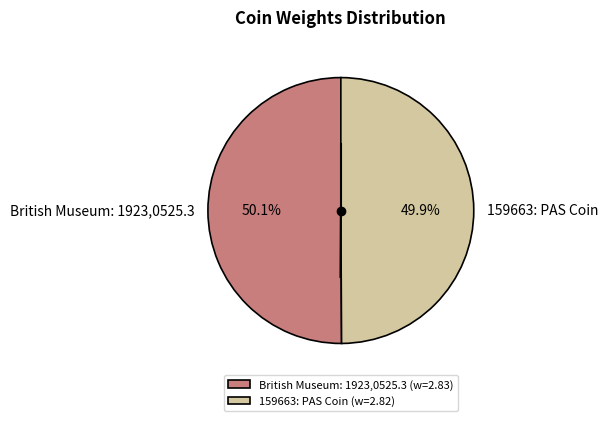

To the nearest percent, what is the combined percentage of British Museum: 1923,0525.3 and 159663: PAS Coin?

100%